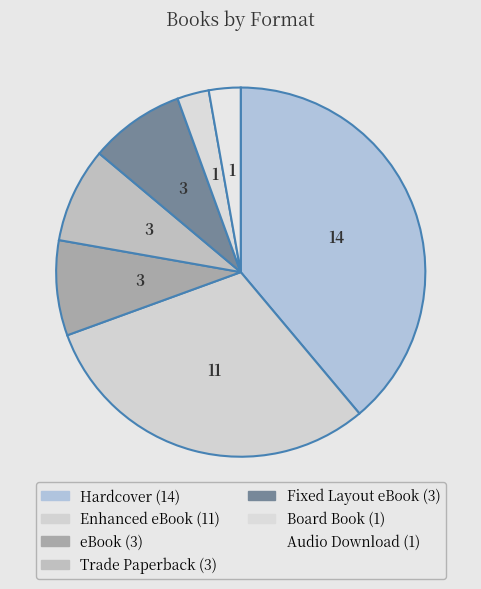

Is there any slice that represents more than half of the pie?

No